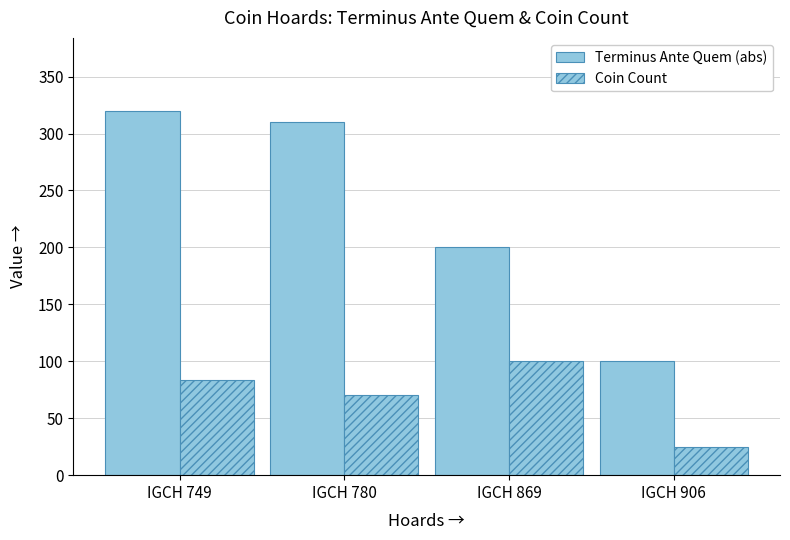

What is the difference between the highest and lowest values at IGCH 906?

75